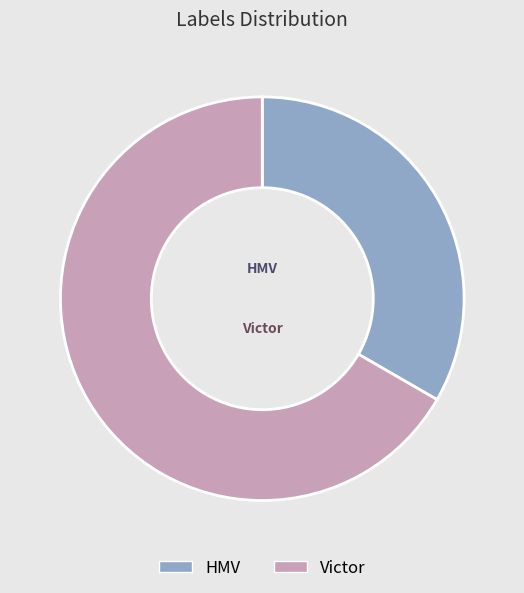

Combined, do Victor and HMV account for over 50%?

Yes